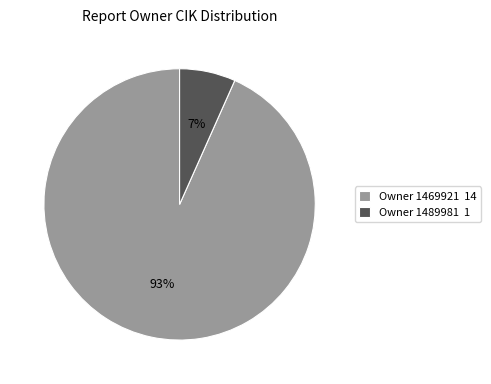

How many slices are in this pie chart?

2